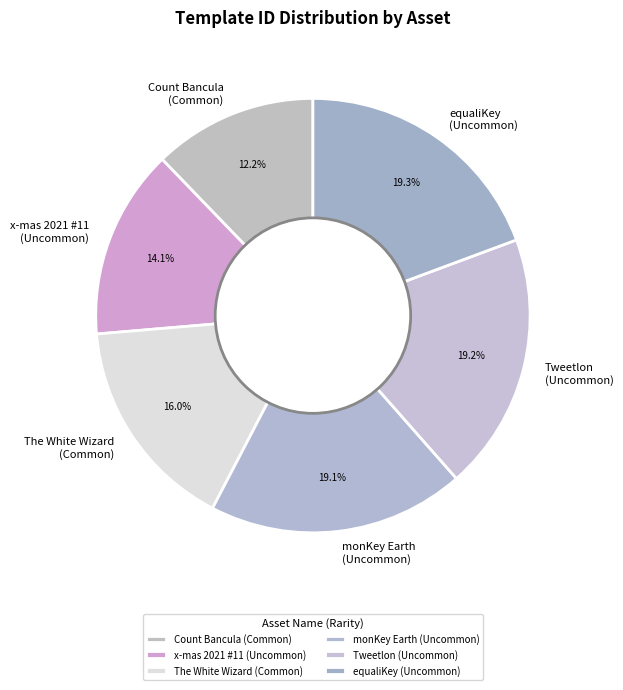

What portion of the pie excludes x-mas 2021 #11 (Uncommon)?

85.9%